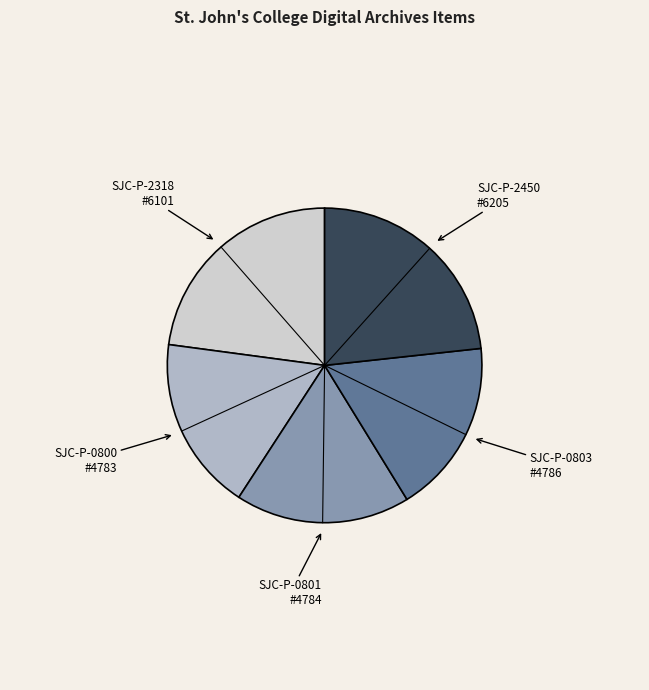

How many slices are in this pie chart?

5